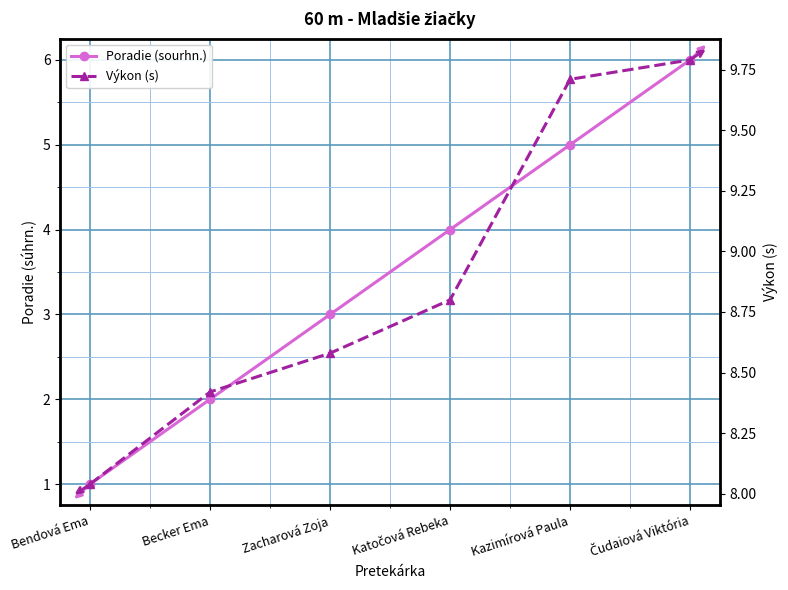

What are all the series names shown in the legend?

Poradie (sourhn.), Výkon (s)